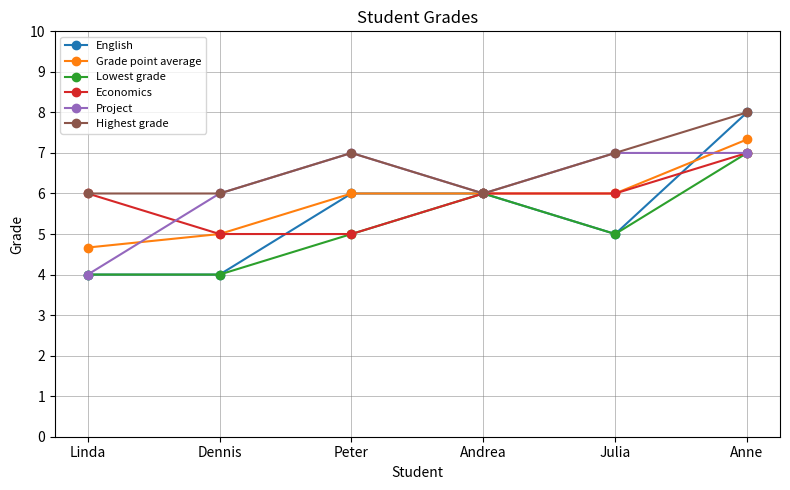

Which series has the largest total across all categories?

Highest grade